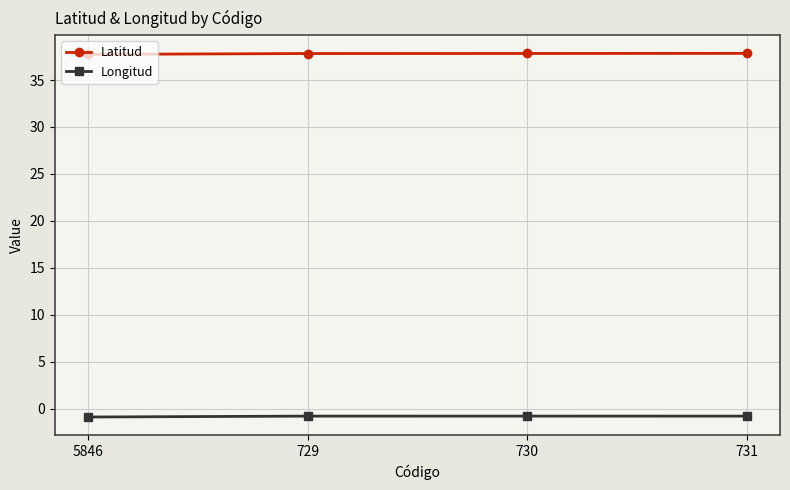

Is the value of Latitud at 731 greater than the value of Longitud at 729?

Yes